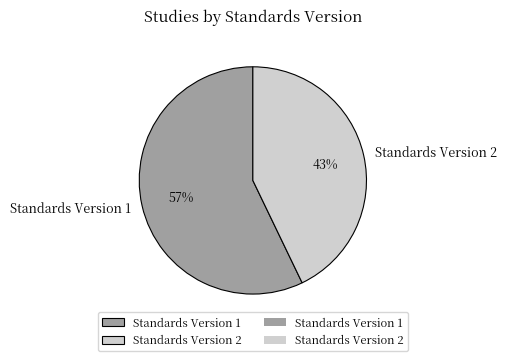

Between Standards Version 2 and Standards Version 1, which is larger?

Standards Version 1